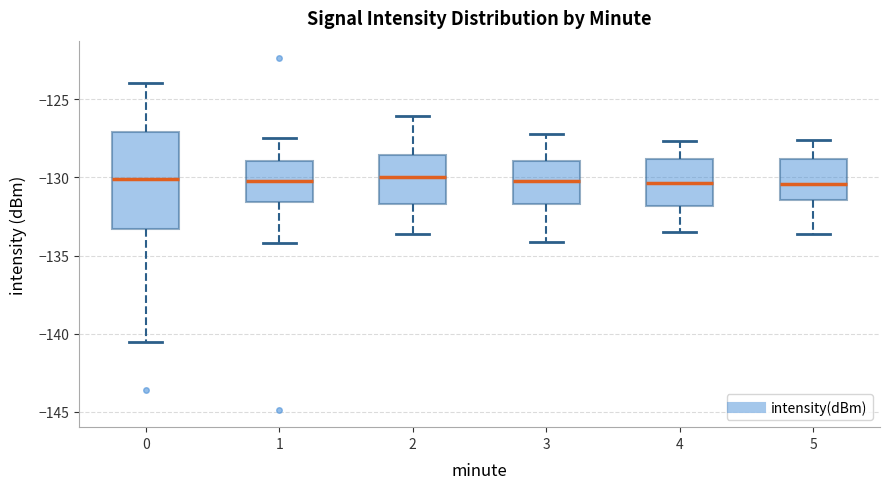

Where does the lower whisker of the box at x = 4 end on the y-axis? The values are not printed on the chart, so give them approximately, as read against the axis.

-133.5